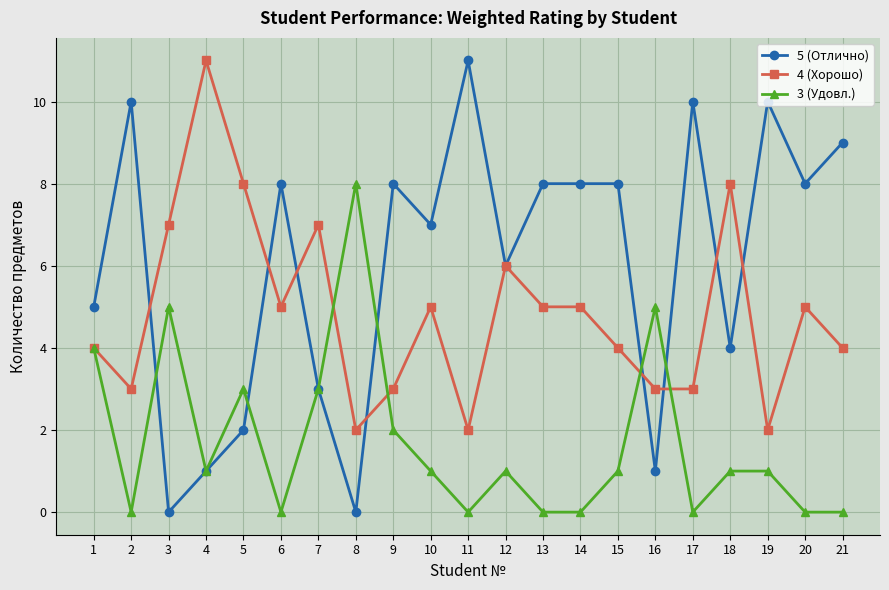

At which label does 4 (Хорошо) first exceed 5?

3